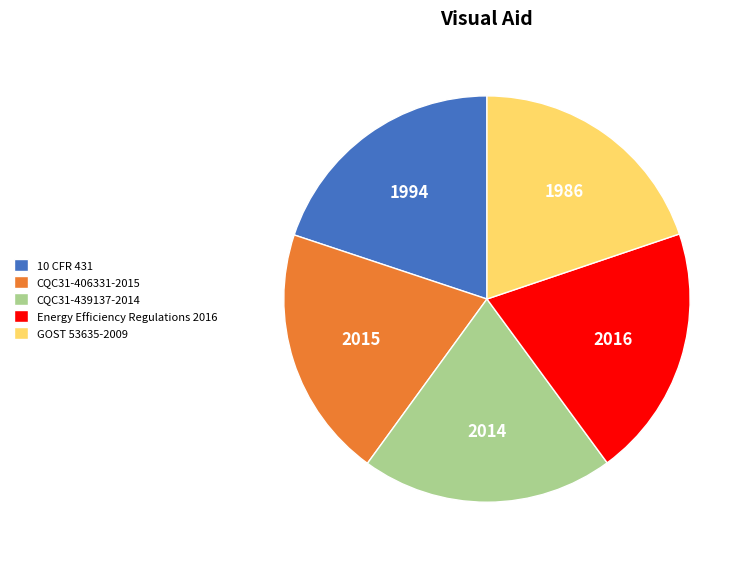

Is CQC31-406331-2015 the majority of the pie?

No